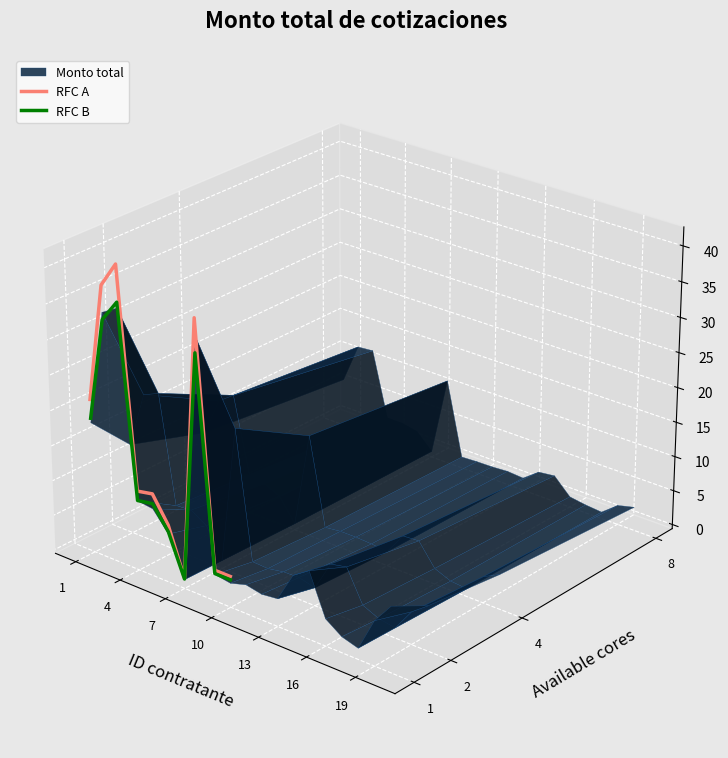

What is the label of the 7th point from the right?

10